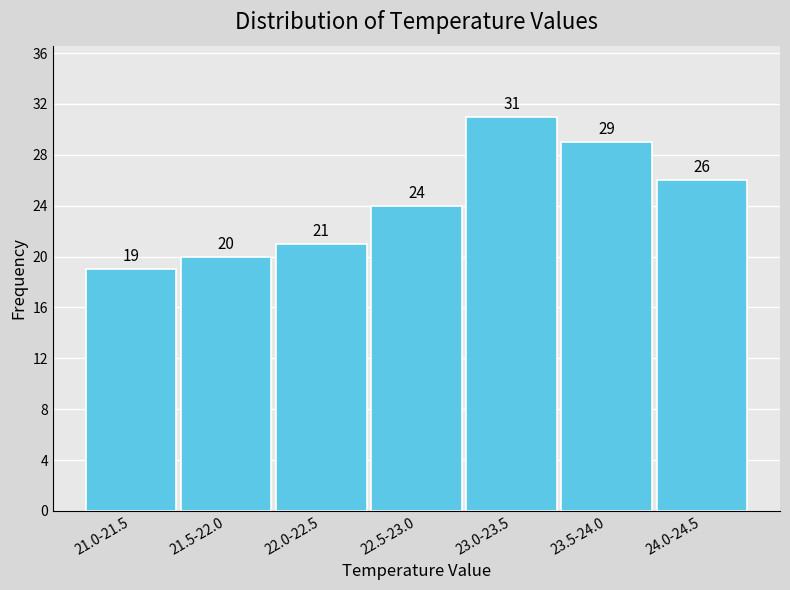

Reading right to left, extract all data points from this chart.

26	29	31	24	21	20	19